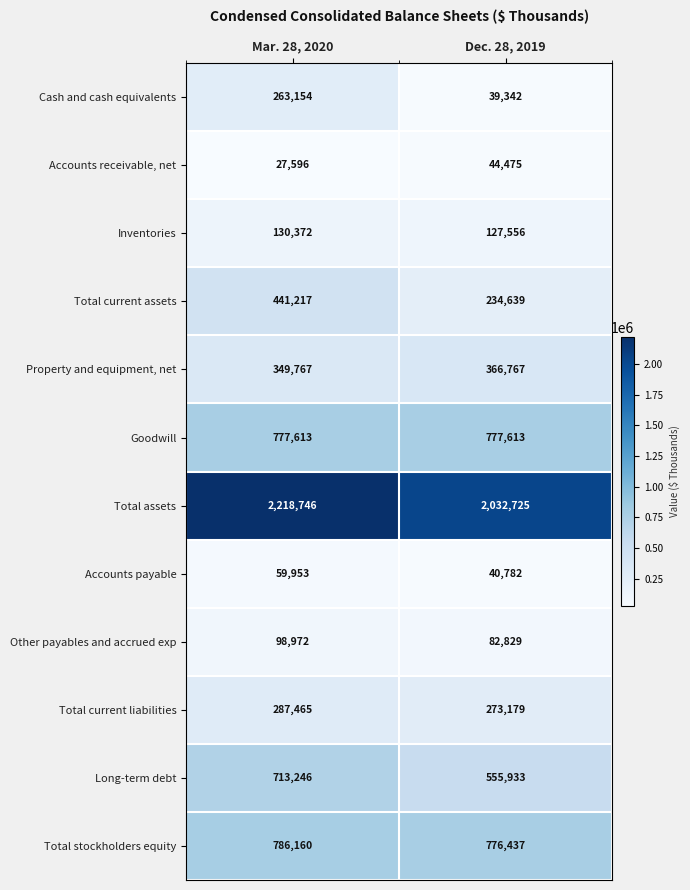

What is the lowest value of the Inventories series?

127556